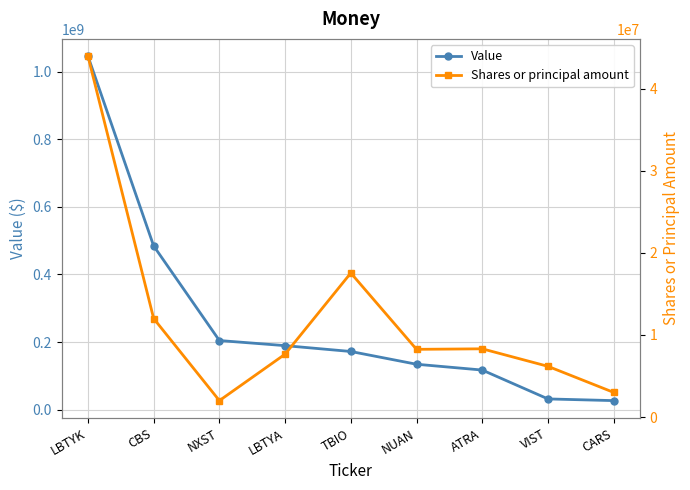

Is it true that Value equals 357264547 at NXST?

False